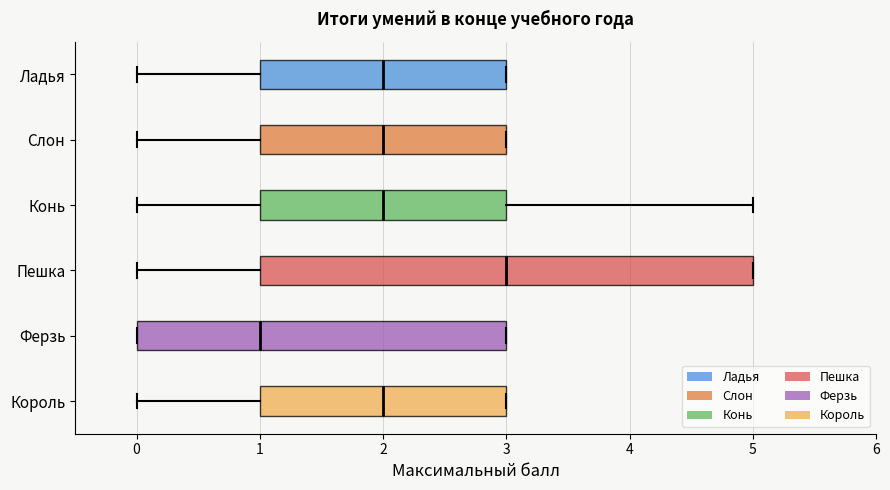

Which box's median line is the furthest to the left?

Ферзь